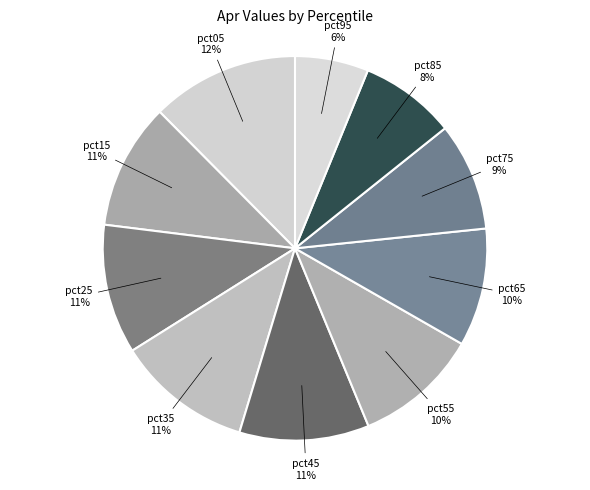

True or false: pct65 accounts for 22% of the total.

False